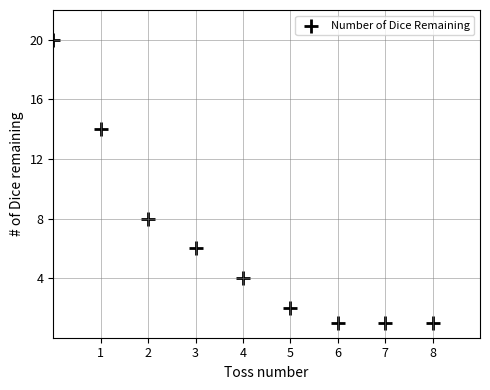

What is the range of Y values (max minus min)?

19